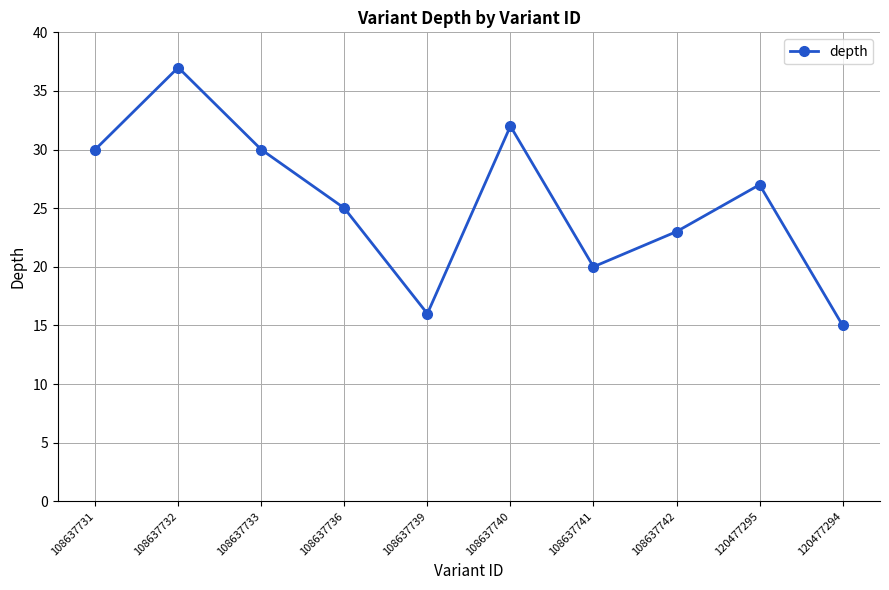

The chart shows a value of 51 at 108637732. True or false?

False